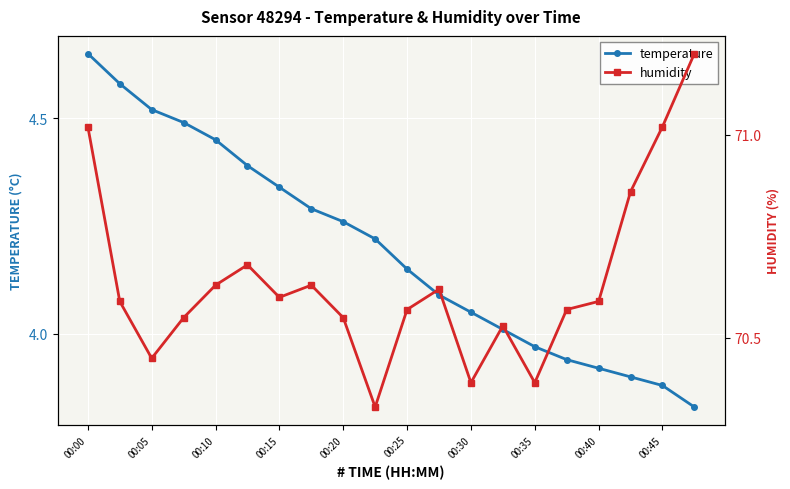

True or false: temperature and humidity intersect in this chart.

False